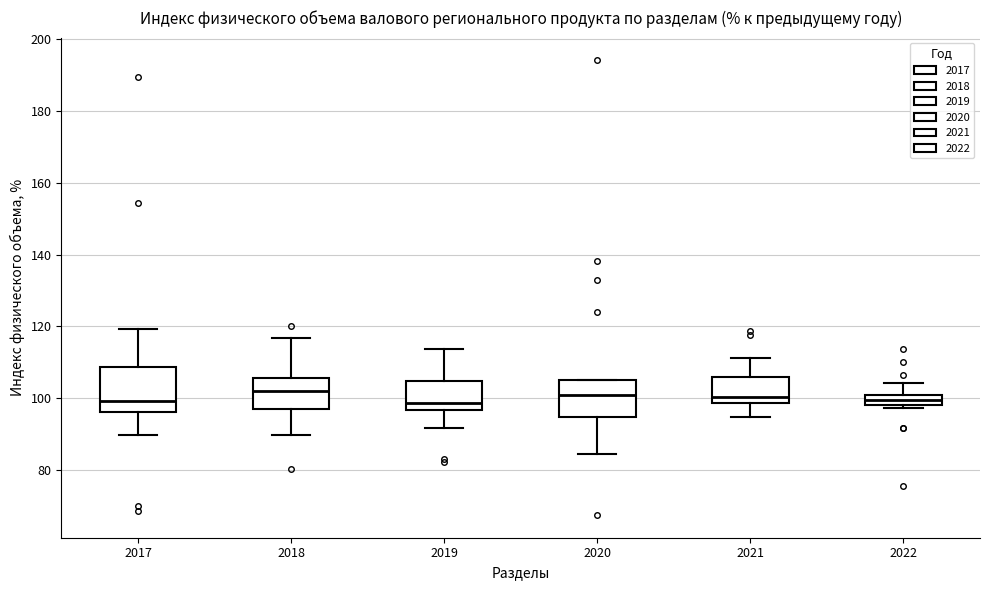

Where does the lower whisker of the box at x = 2017 end on the y-axis? The values are not printed on the chart, so give them approximately, as read against the axis.

90